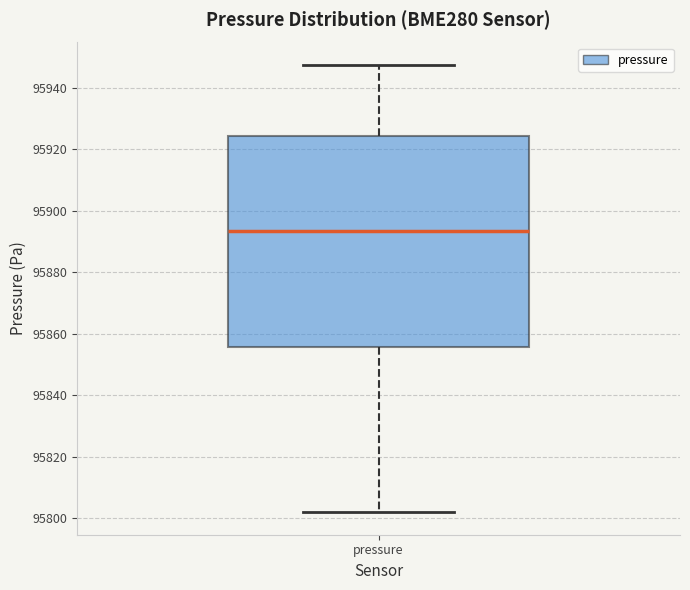

Transcribe this box plot: give where the median line is, the range the box spans, and where the two whiskers end, as read against the y-axis. The values are not printed on the chart, so give them approximately, as read against the axis.

median 95894, box 95856 to 95924, whiskers 95802 to 95948